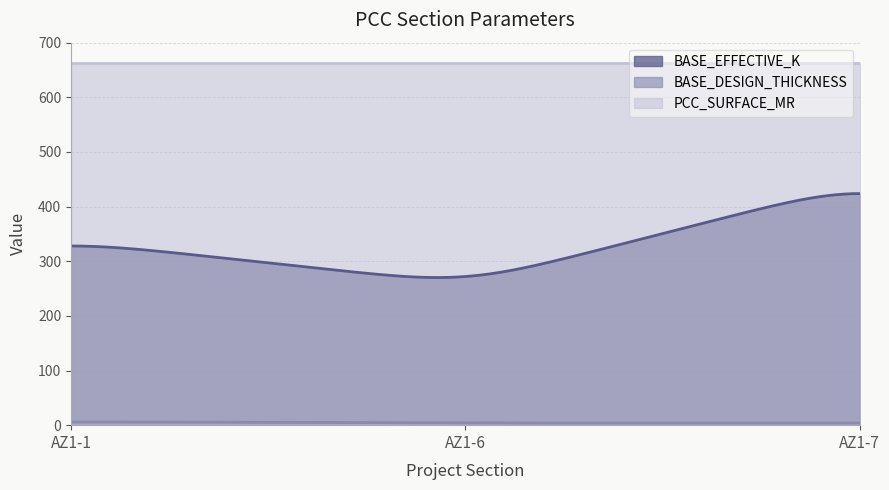

Where is PCC_SURFACE_MR nearest to the value 662?

AZ1-1